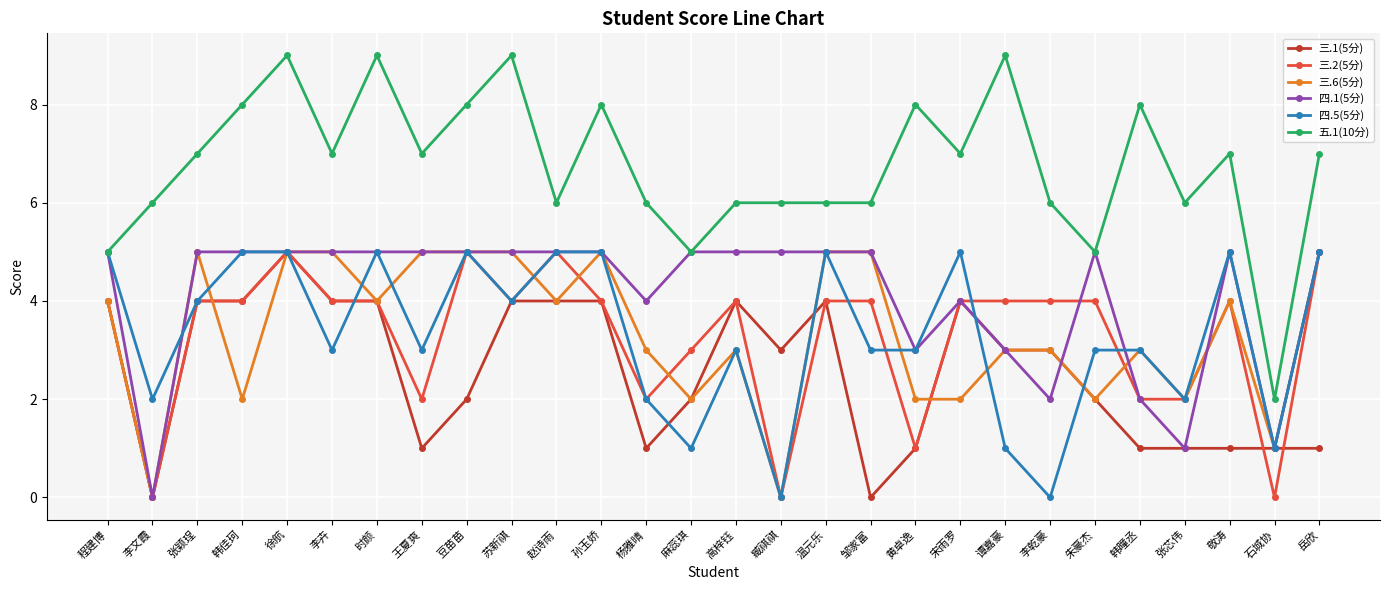

What is the maximum value for 三.6(5分)?

5